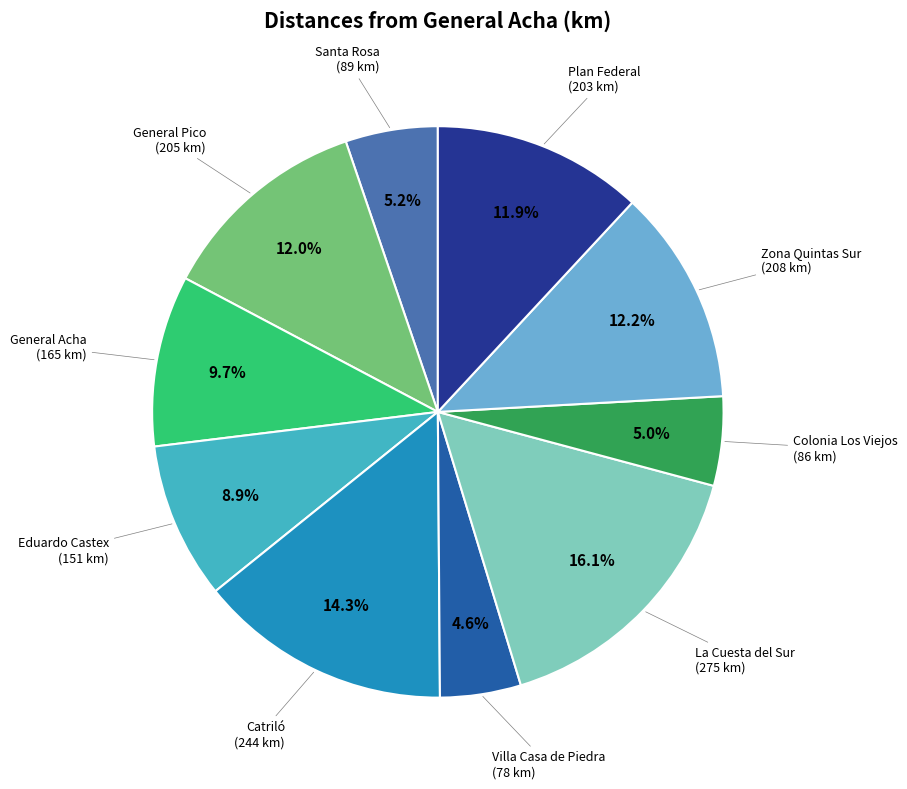

How many slices are in this pie chart?

10